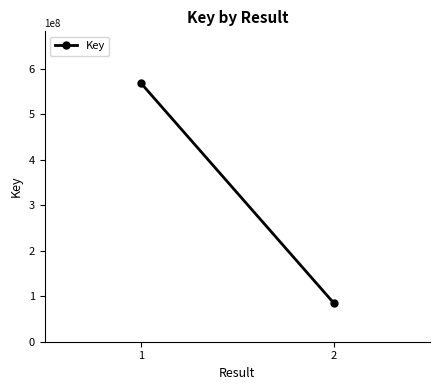

What is the average value?

327154342